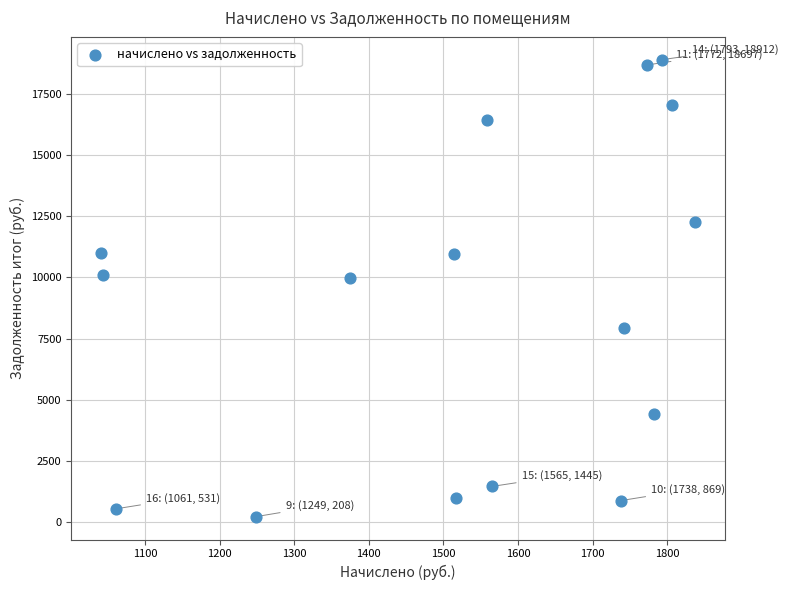

What is the range of X values (max minus min)?

796.1